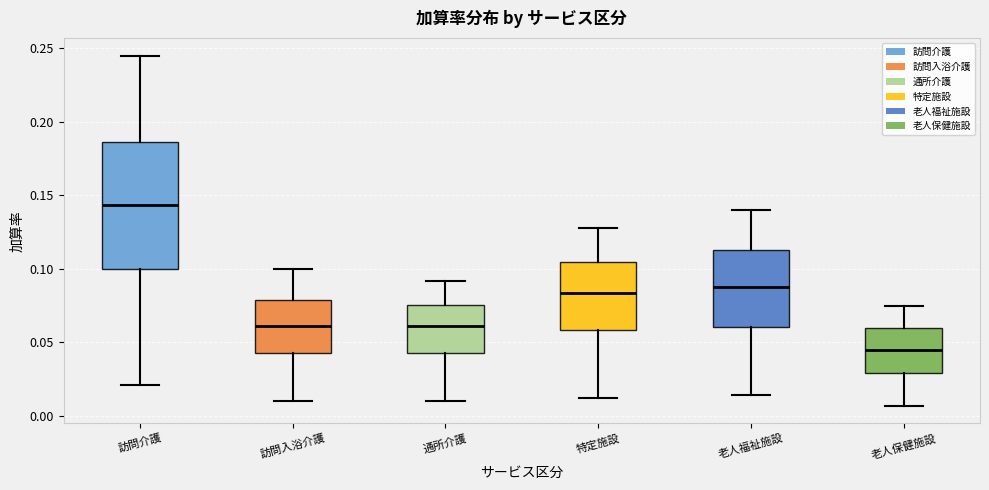

Where is the lower edge of the box for 特定施設 on the y-axis? The values are not printed on the chart, so give them approximately, as read against the axis.

0.060